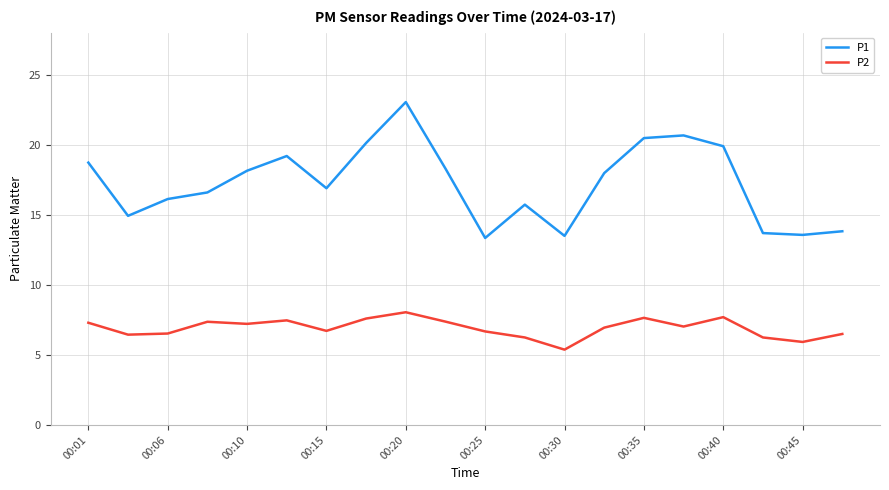

Which series has the widest spread of values?

P1